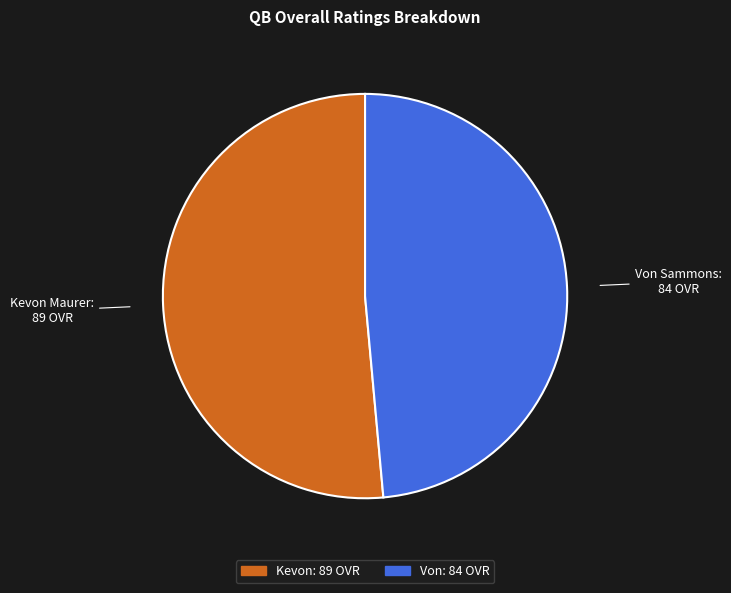

Is there a majority slice in this chart?

Yes